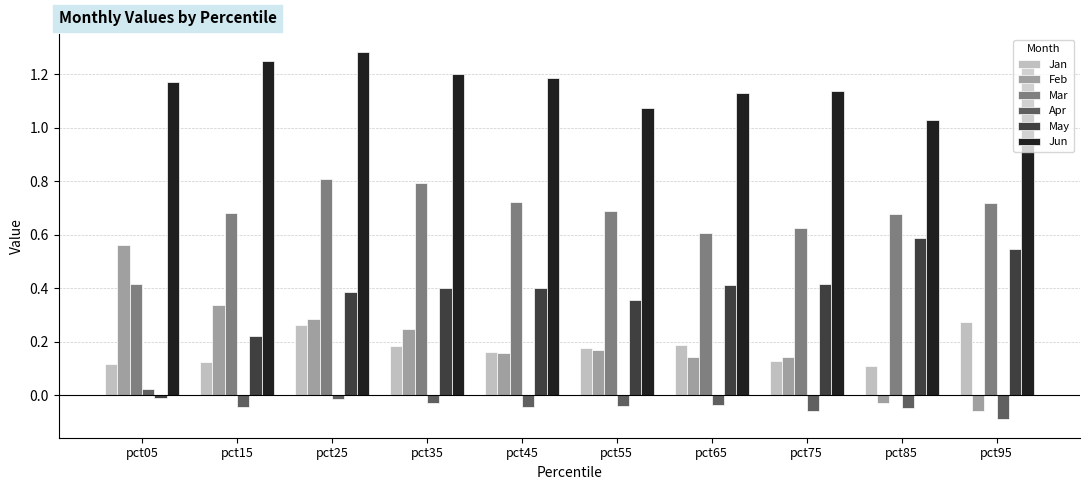

What are all the series names shown in the legend?

Jan, Feb, Mar, Apr, May, Jun